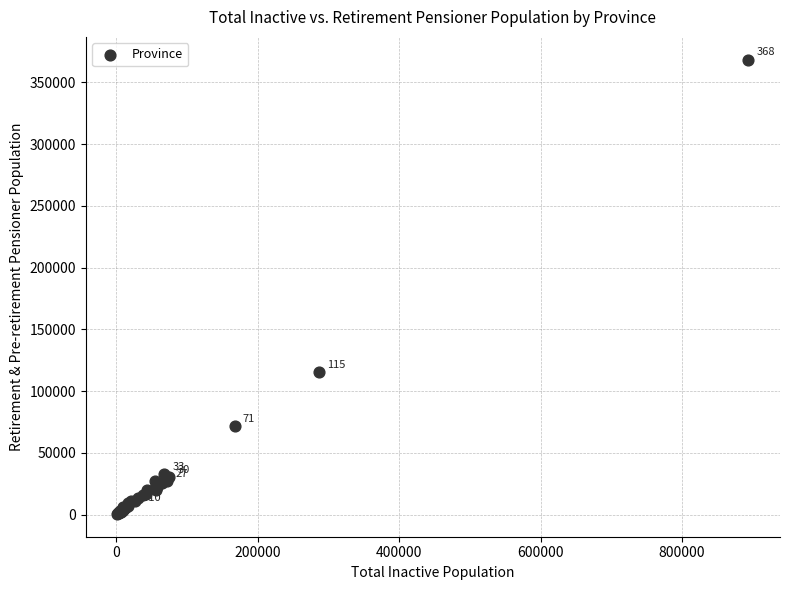

What Y value in the scatter plot is closest to 184447?

115389